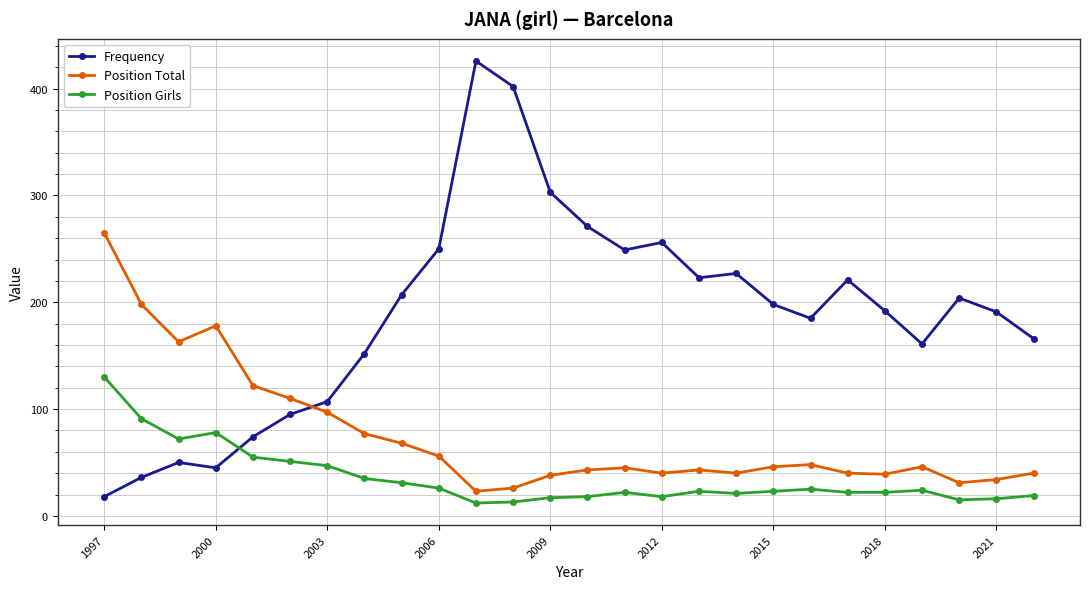

In Position Girls, how many points are higher than both neighbors (excluding endpoints)?

5